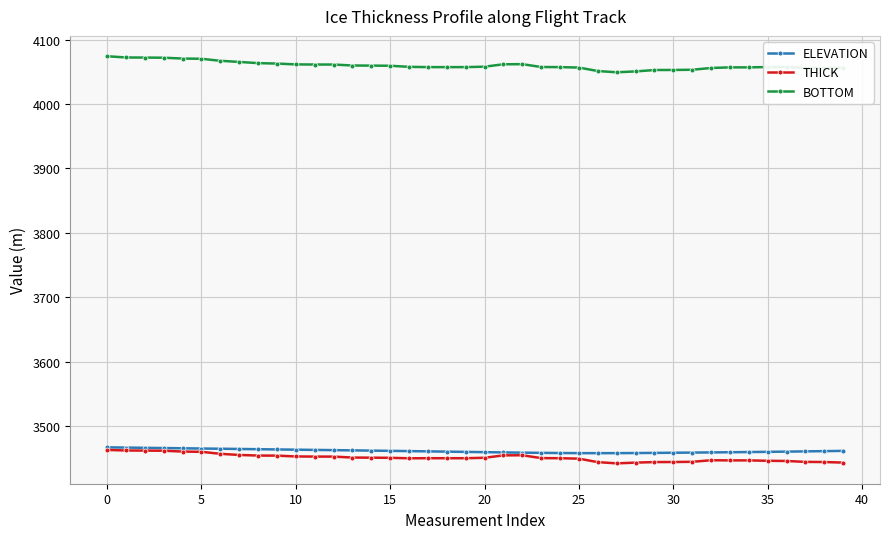

What is the difference between the maximum and minimum values in the ELEVATION series?

9.1